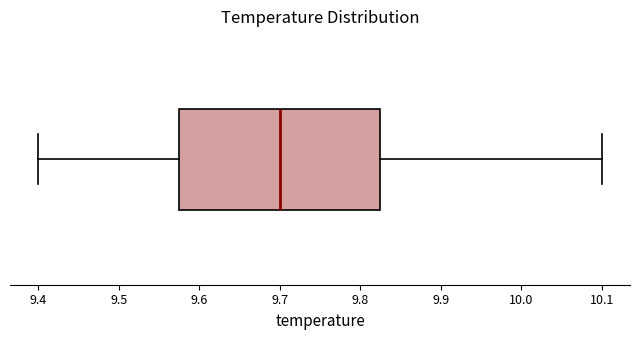

Where does the left whisker of the box end on the x-axis? The values are not printed on the chart, so give them approximately, as read against the axis.

9.40